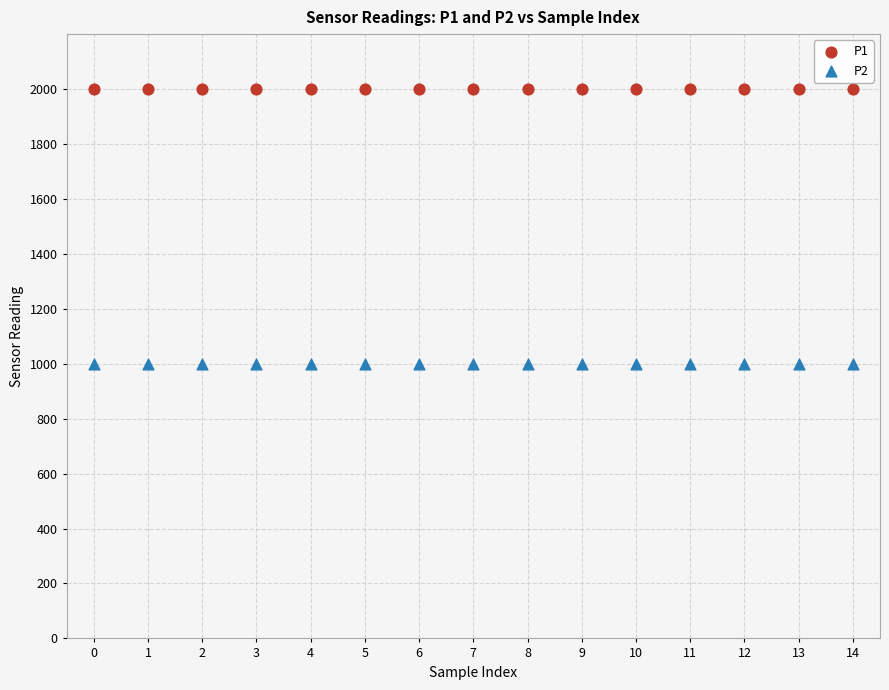

Which series contains the highest Y value?

P1